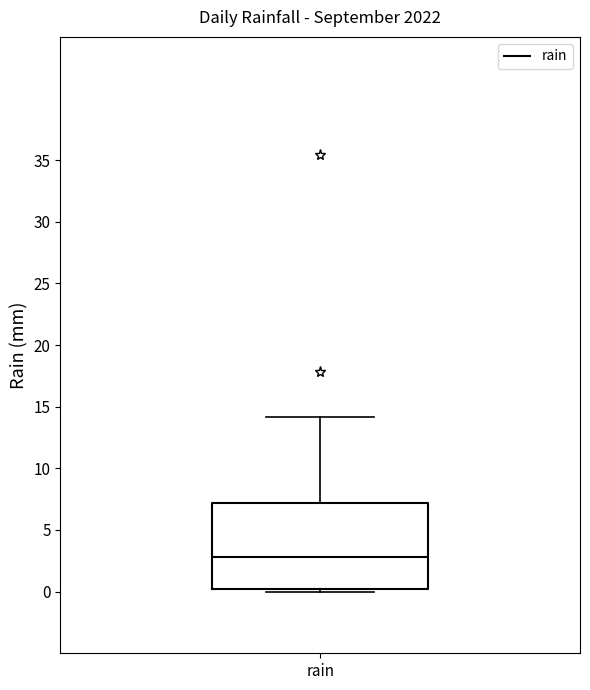

Transcribe this box plot: give where the median line is, the range the box spans, and where the two whiskers end, as read against the y-axis. The values are not printed on the chart, so give them approximately, as read against the axis.

median 3.0, box 0.5 to 7.0, whiskers 0.0 to 14.0